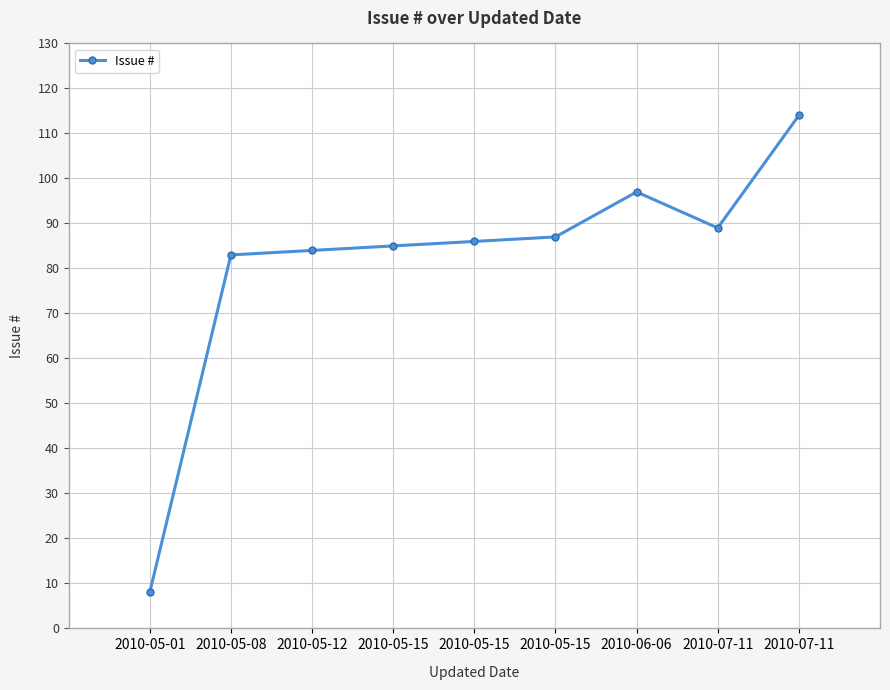

Does the chart have visible grid lines?

Yes